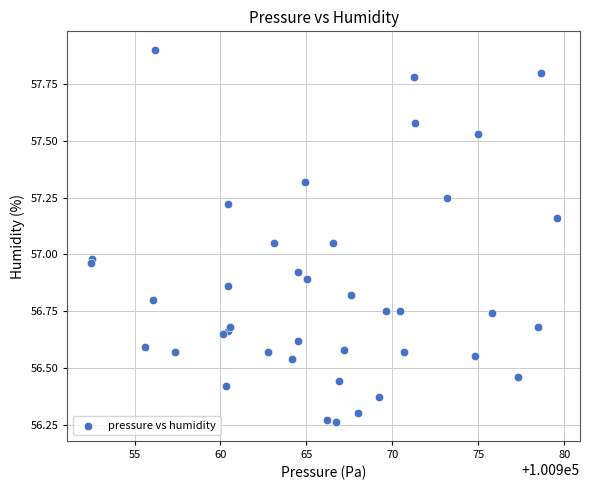

What is the range of Y values (max minus min)?

1.6